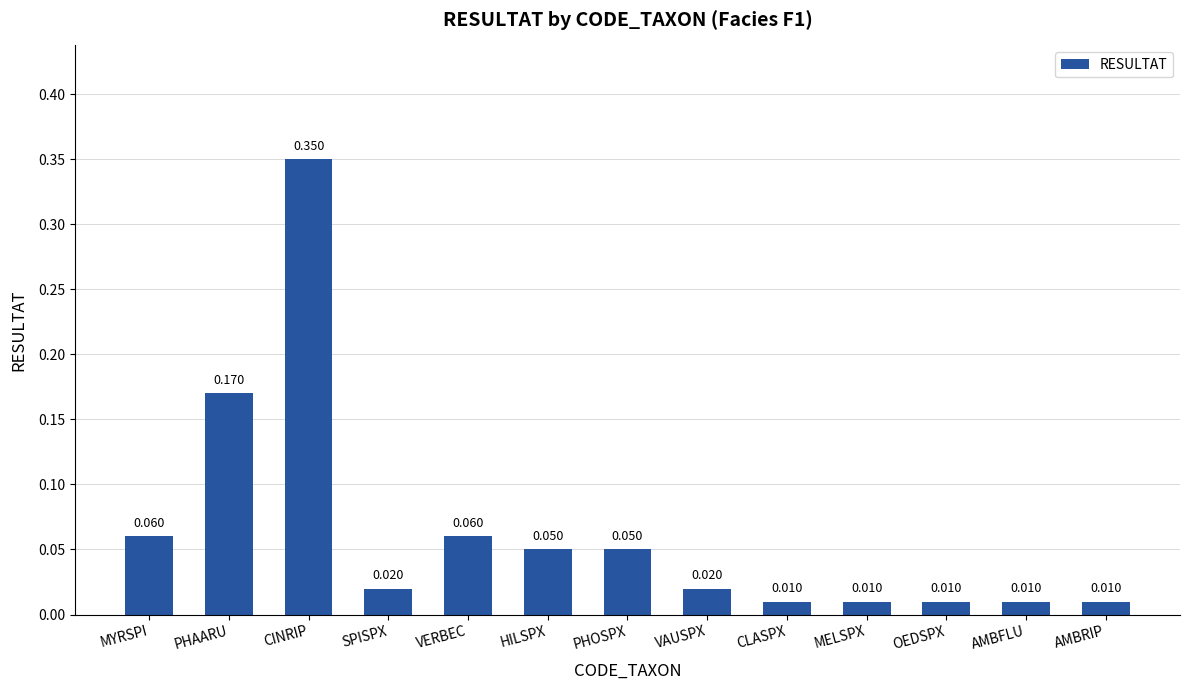

What is the label of the 12th bar from the right?

PHAARU